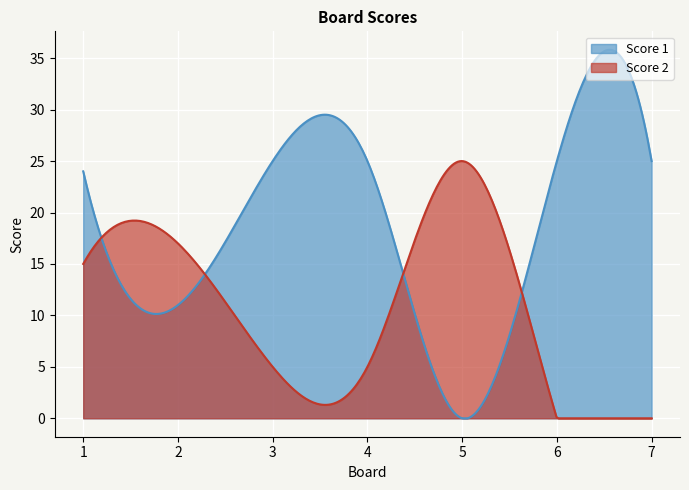

Is the value of Score 1 at 7 greater than the value of Score 2 at 6?

Yes